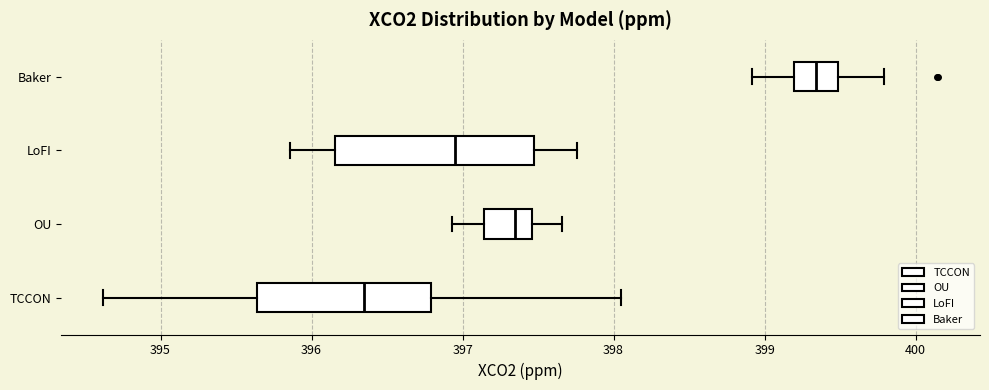

Reading bottom to top, transcribe this box plot: for each box, give where its median line is, the range the box spans, and where its two whiskers end, as read against the x-axis. The values are not printed on the chart, so give them approximately, as read against the axis.

TCCON: median 396.3, box 395.6 to 396.8, whiskers 394.6 to 398.1
OU: median 397.3, box 397.1 to 397.5, whiskers 396.9 to 397.7
LoFI: median 396.9, box 396.2 to 397.5, whiskers 395.9 to 397.8
Baker: median 399.3, box 399.2 to 399.5, whiskers 398.9 to 399.8